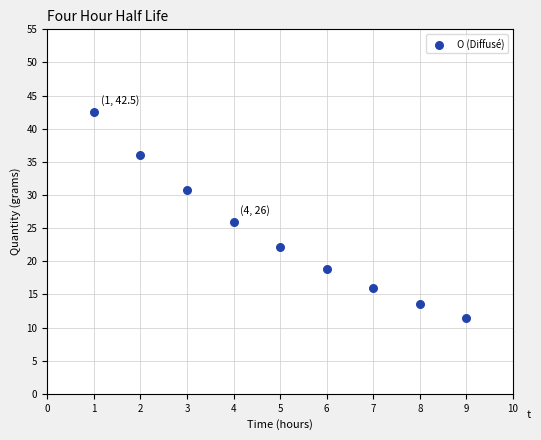

What Y value in the scatter plot is closest to 27?

26.0